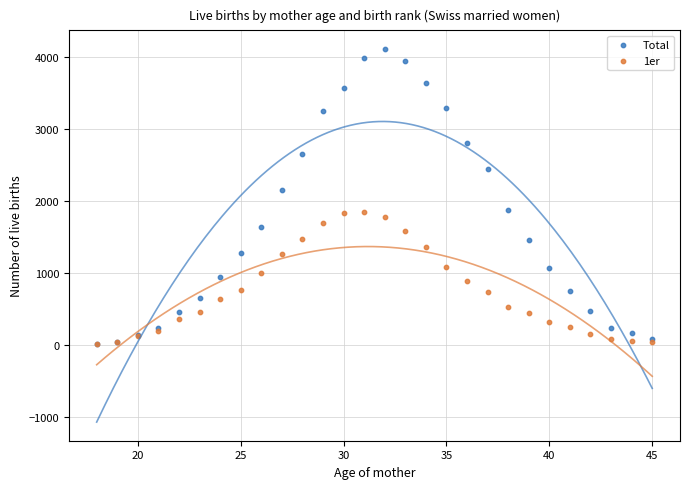

Across all series, what Y value is closest to 2056?

2143